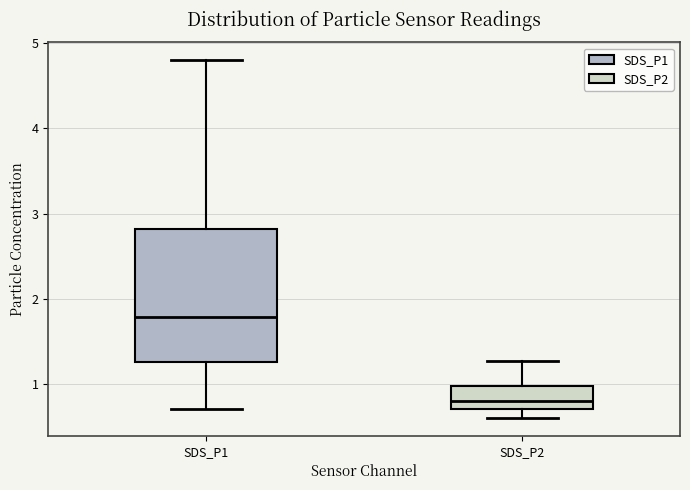

Comparing the boxes themselves (not the whiskers), which one is the tallest?

SDS_P1